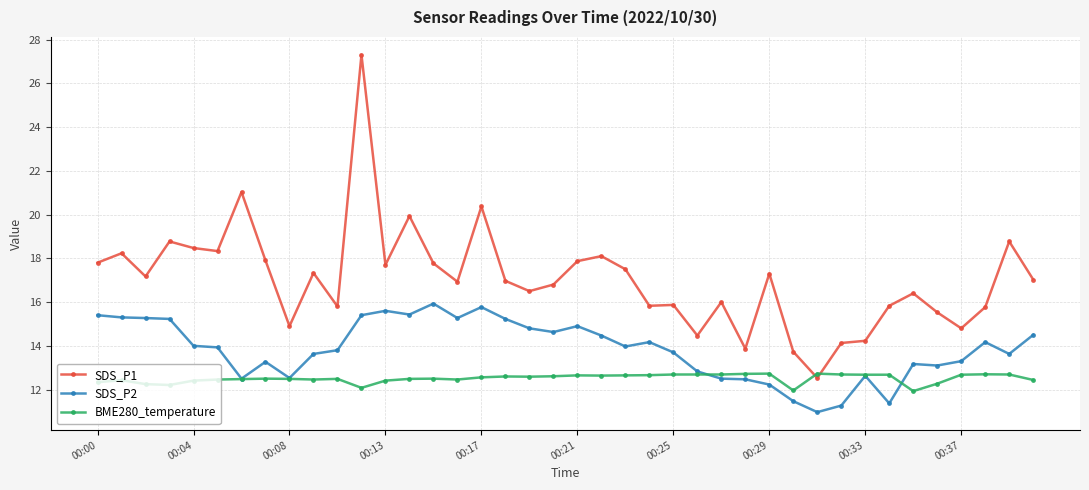

How many distinct data groups are displayed?

3